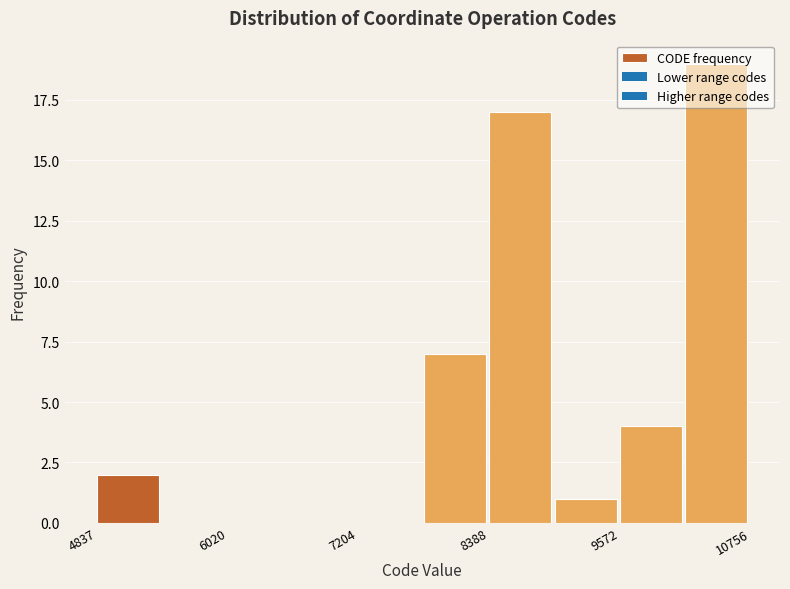

Around what value on the x-axis is the tallest bar? Give the approximate position of its centre, as read against the axis.

10400